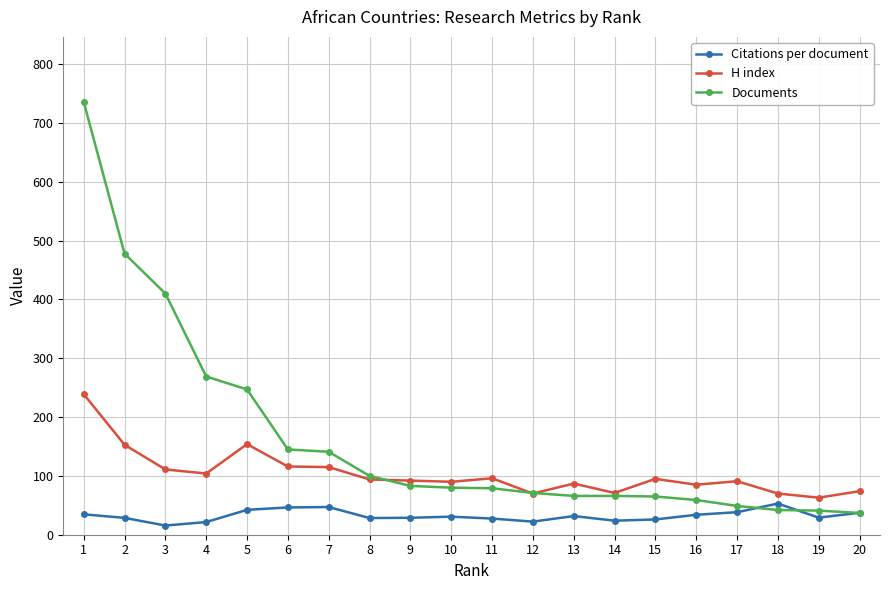

Where is the first local maximum for H index?

5